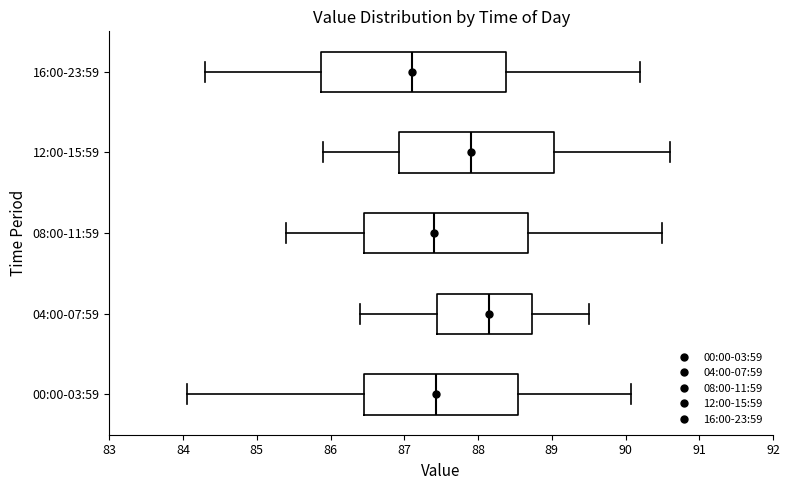

Reading bottom to top, transcribe this box plot: for each box, give where its median line is, the range the box spans, and where its two whiskers end, as read against the x-axis. The values are not printed on the chart, so give them approximately, as read against the axis.

00:00-03:59: median 87.4, box 86.5 to 88.5, whiskers 84.1 to 90.1
04:00-07:59: median 88.2, box 87.5 to 88.7, whiskers 86.4 to 89.5
08:00-11:59: median 87.4, box 86.5 to 88.7, whiskers 85.4 to 90.5
12:00-15:59: median 87.9, box 86.9 to 89.0, whiskers 85.9 to 90.6
16:00-23:59: median 87.1, box 85.9 to 88.4, whiskers 84.3 to 90.2